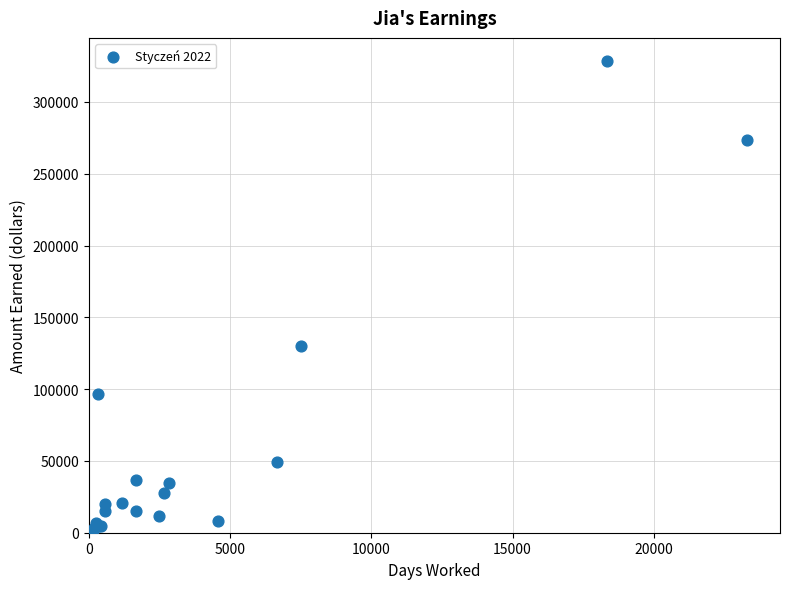

What Y value in the scatter plot is closest to 164231?

129975.0